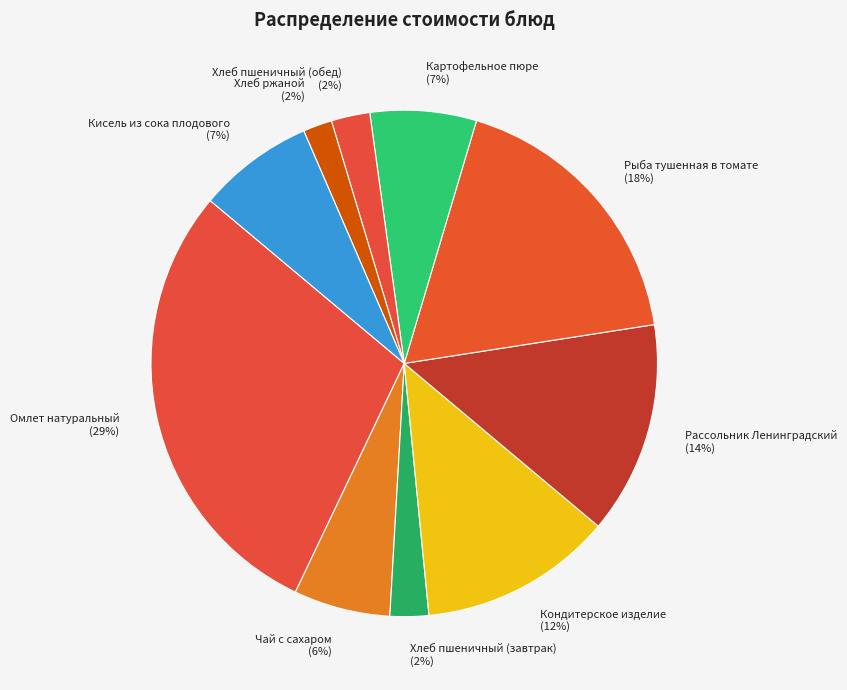

To the nearest percent, what portion does Рассольник Ленинградский represent?

14%